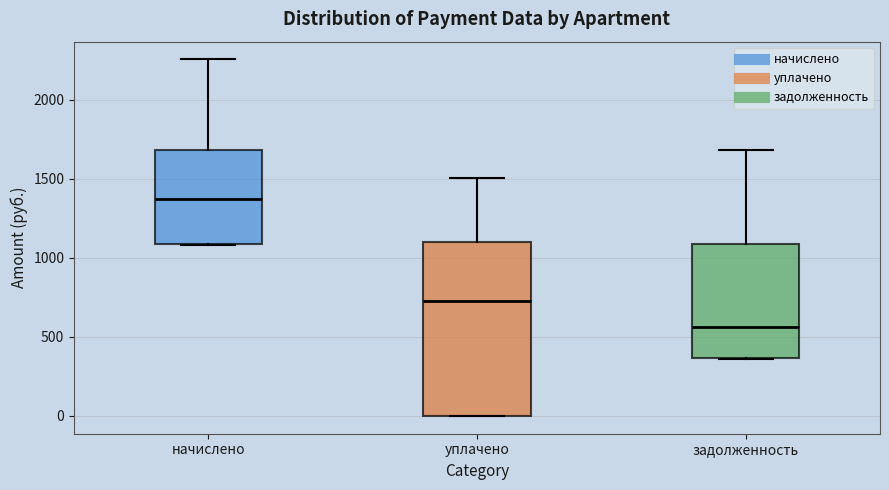

Reading left to right, transcribe this box plot: for each box, give where its median line is, the range the box spans, and where its two whiskers end, as read against the y-axis. The values are not printed on the chart, so give them approximately, as read against the axis.

начислено: median 1400, box 1100 to 1700, whiskers 1100 to 2250
уплачено: median 750, box 0 to 1100, whiskers 0 to 1500
задолженность: median 550, box 350 to 1100, whiskers 350 to 1700